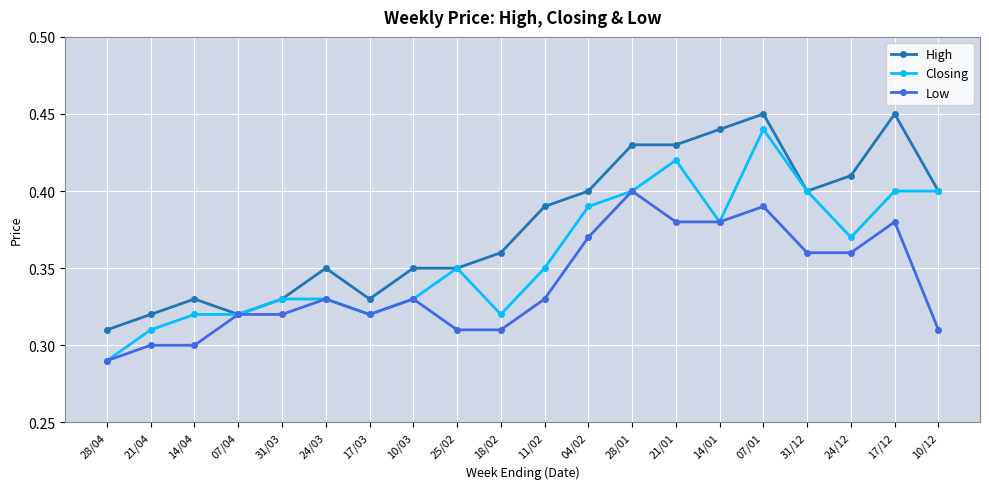

Which category has the lowest value in the High series?

28/04